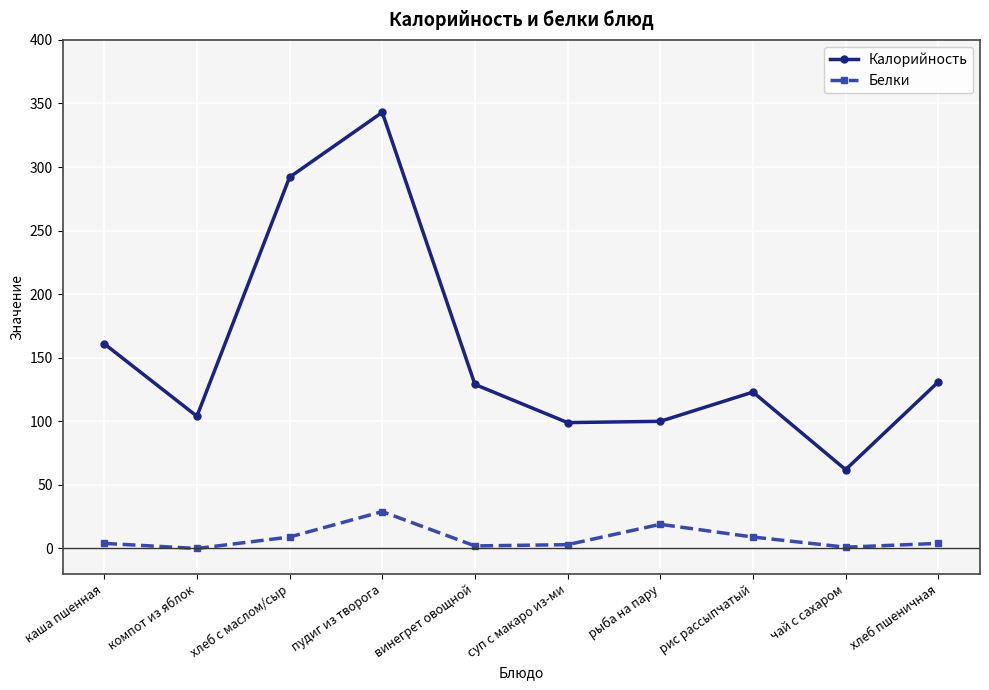

True or false: Белки and Калорийность intersect in this chart.

False